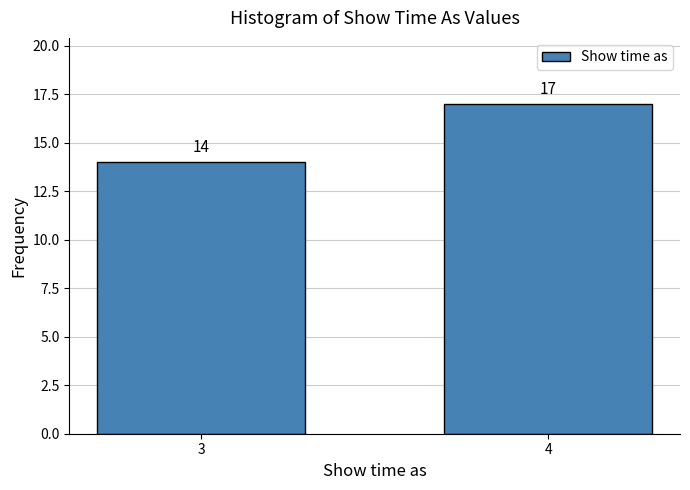

Reading left to right, transcribe all the data shown in this chart.

3=14	4=17